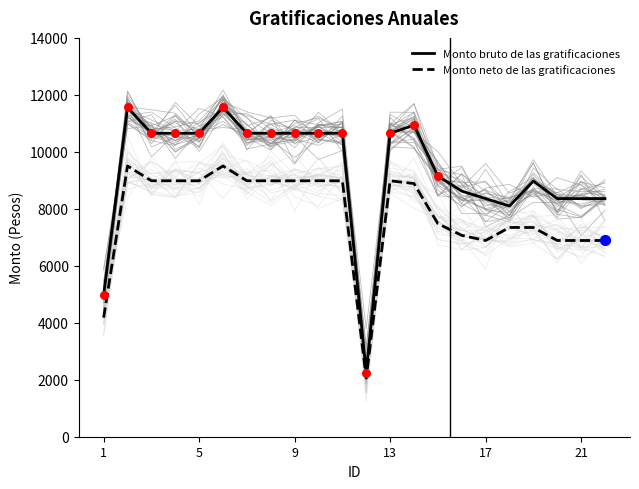

What is the lowest value of the Monto neto de las gratificaciones series?

2058.2